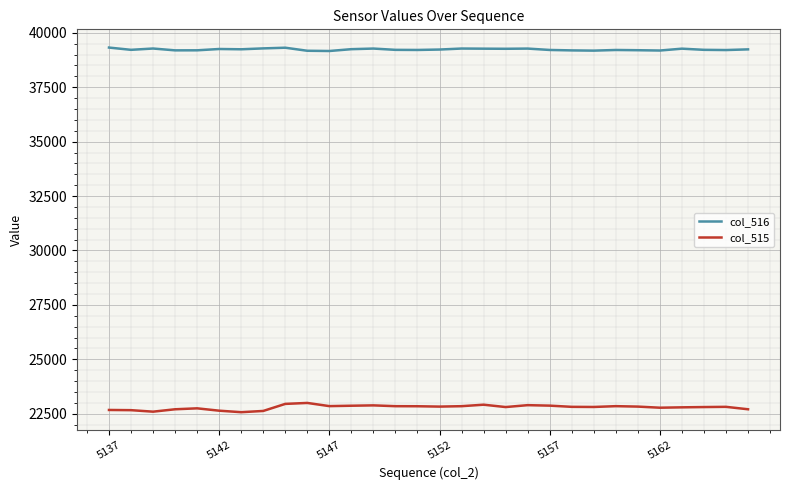

Which series has the largest total across all categories?

col_516